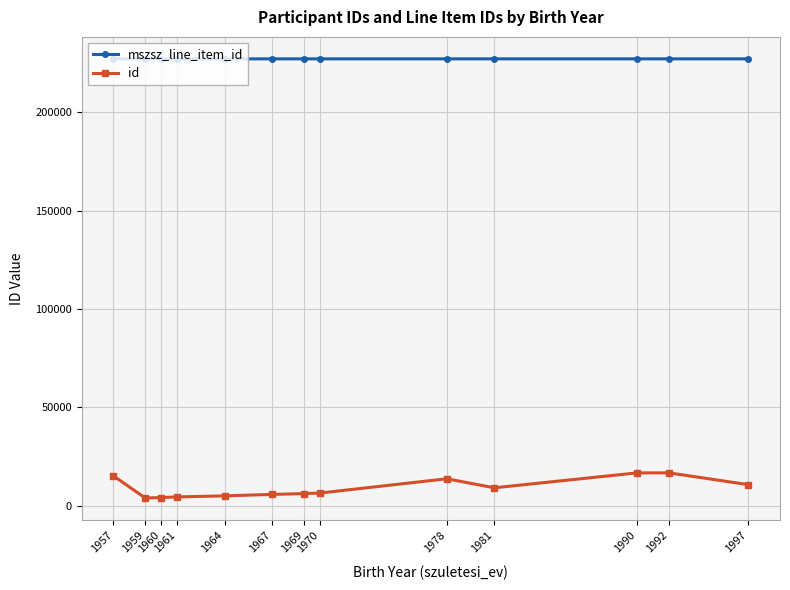

What are all the series names shown in the legend?

mszsz_line_item_id, id